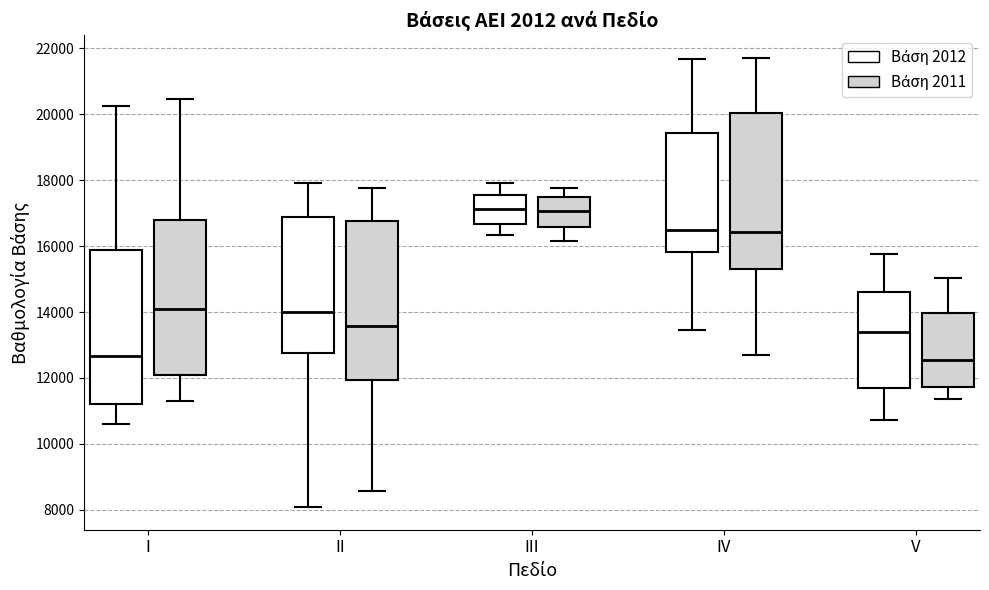

Reading left to right, transcribe this box plot: for each box, give where its median line is, the range the box spans, and where its two whiskers end, as read against the y-axis. The values are not printed on the chart, so give them approximately, as read against the axis.

I (Βάση 2012): median 12600, box 11200 to 15800, whiskers 10600 to 20200
I (Βάση 2011): median 14200, box 12200 to 16800, whiskers 11200 to 20400
II (Βάση 2012): median 14000, box 12800 to 16800, whiskers 8000 to 18000
II (Βάση 2011): median 13600, box 12000 to 16800, whiskers 8600 to 17800
III (Βάση 2012): median 17200, box 16600 to 17600, whiskers 16400 to 18000
III (Βάση 2011): median 17000, box 16600 to 17400, whiskers 16200 to 17800
IV (Βάση 2012): median 16600, box 15800 to 19400, whiskers 13400 to 21600
IV (Βάση 2011): median 16400, box 15400 to 20000, whiskers 12600 to 21800
V (Βάση 2012): median 13400, box 11600 to 14600, whiskers 10800 to 15800
V (Βάση 2011): median 12600, box 11800 to 14000, whiskers 11400 to 15000